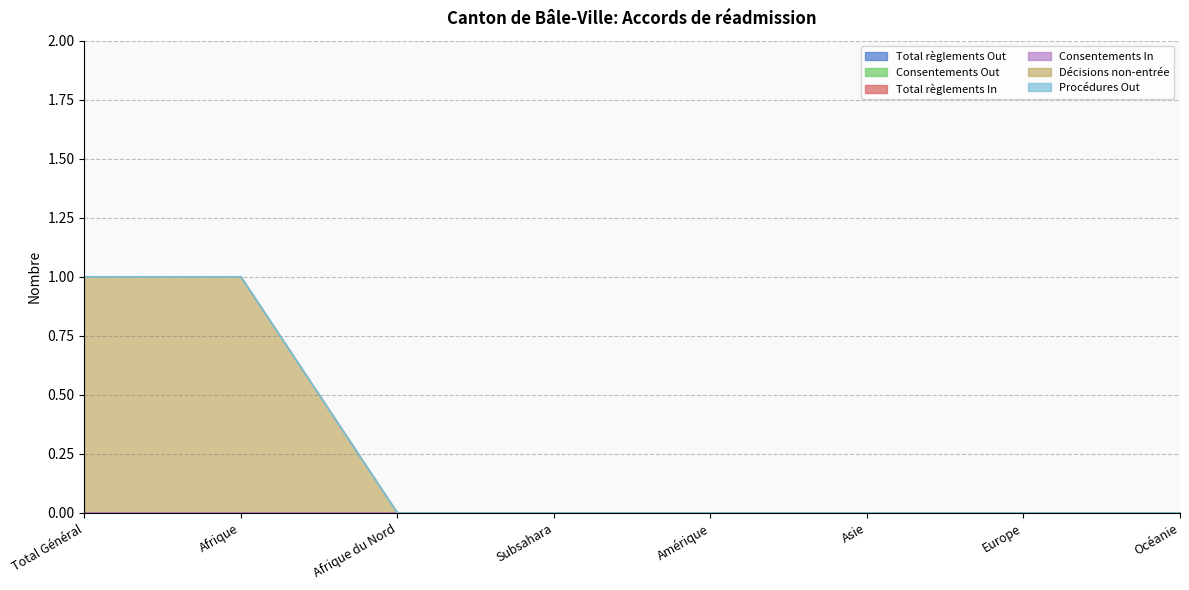

How many series are shown in this chart?

6